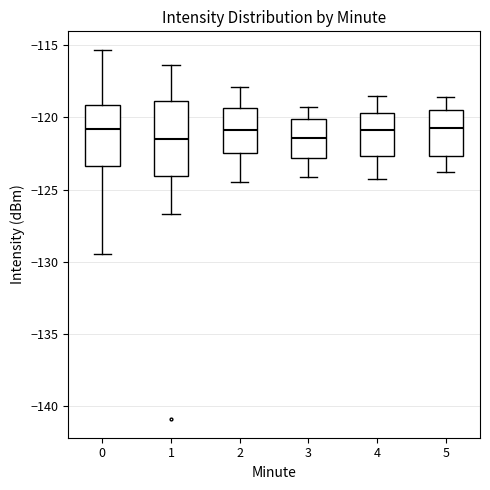

Which box is the tallest, from its lower edge to its upper edge?

1